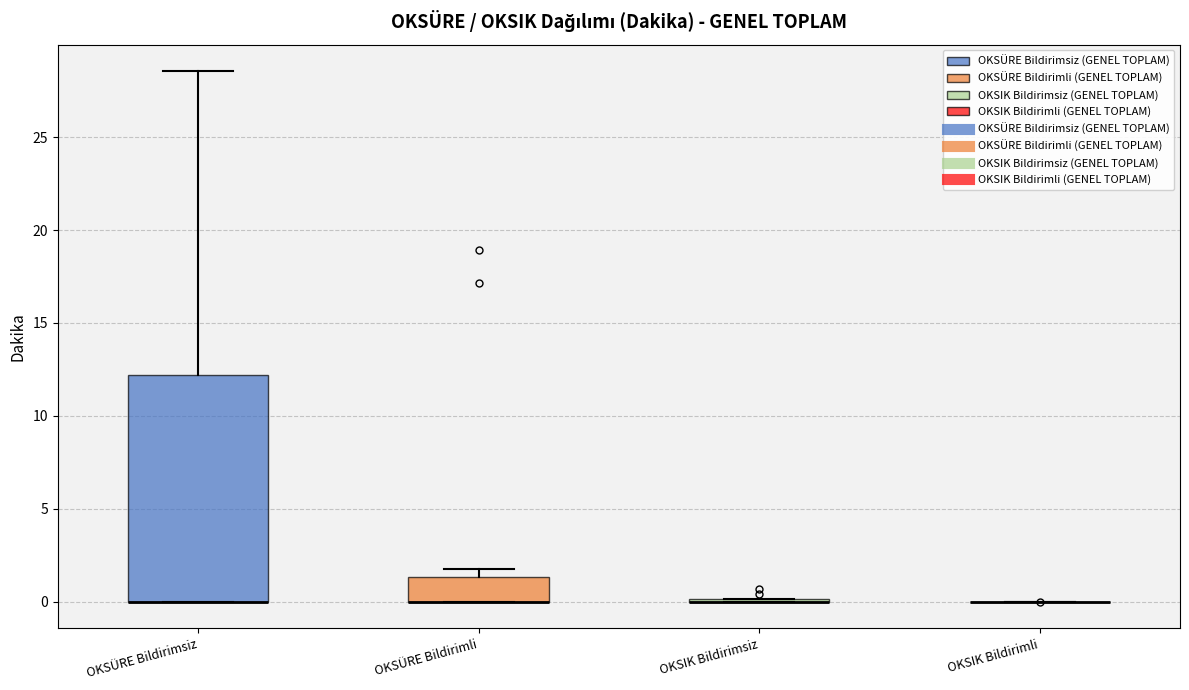

Which box is the tallest, from its lower edge to its upper edge?

OKSÜRE Bildirimsiz